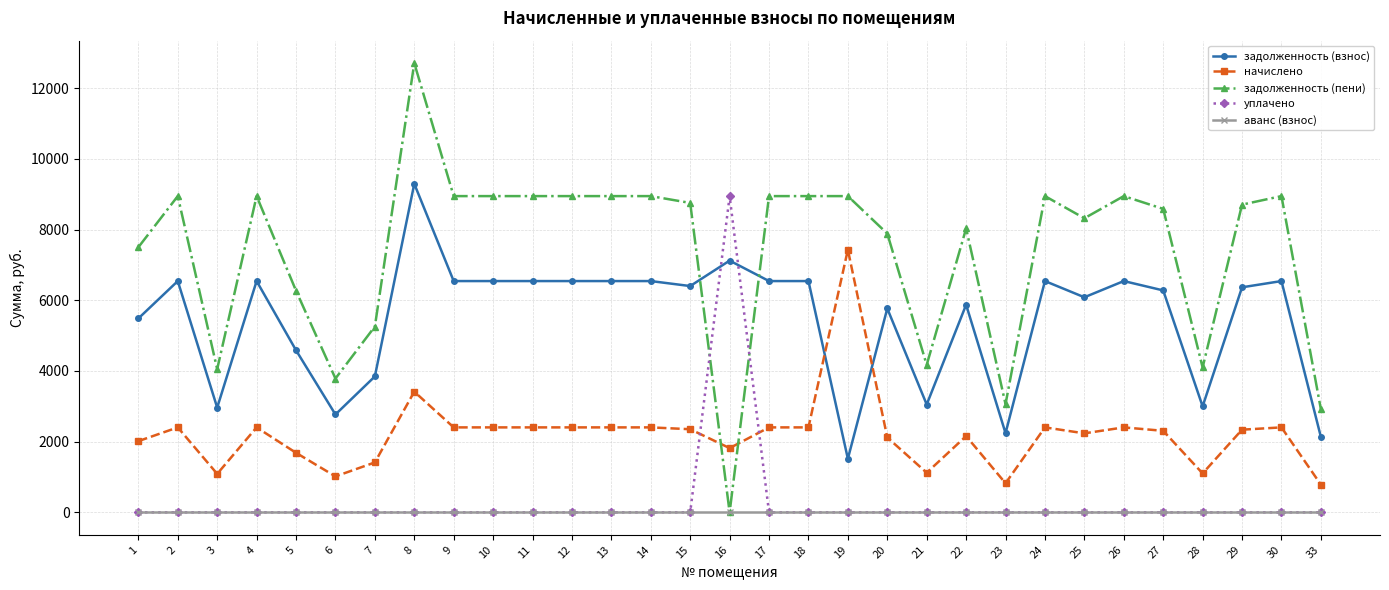

Which series has the widest spread of values?

задолженность (пени)